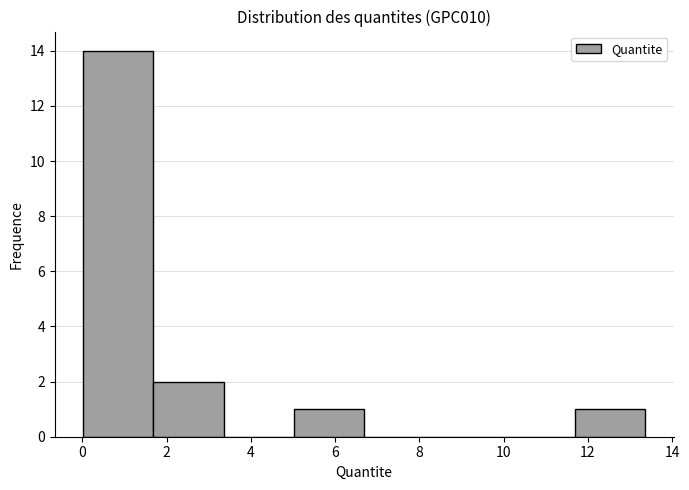

What is the height of the bar covering 0.0 to 1.6 on the x-axis? Neither the bar edges nor the heights are printed on the chart, so give them approximately, as read against the axes.

14